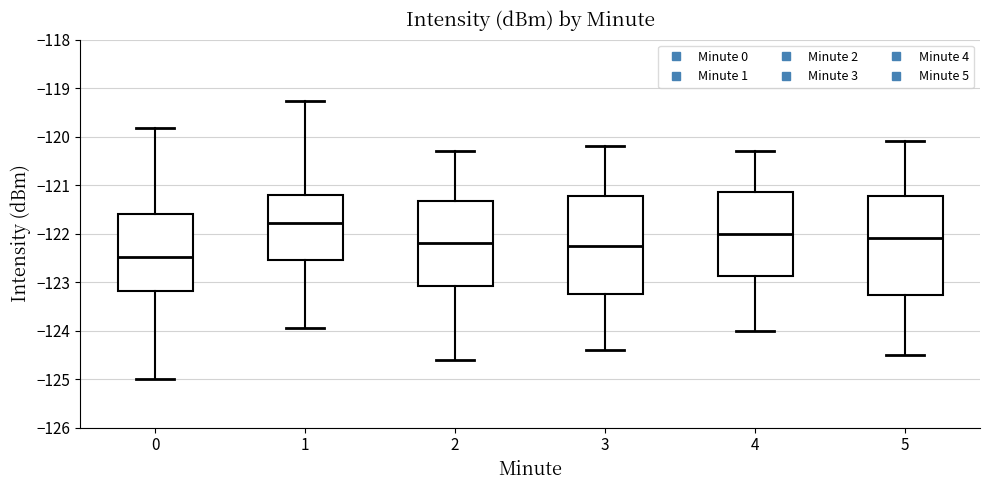

Reading left to right, transcribe this box plot: for each box, give where its median line is, the range the box spans, and where its two whiskers end, as read against the y-axis. The values are not printed on the chart, so give them approximately, as read against the axis.

0: median -122.5, box -123.2 to -121.6, whiskers -125.0 to -119.8
1: median -121.8, box -122.5 to -121.2, whiskers -124.0 to -119.3
2: median -122.2, box -123.1 to -121.3, whiskers -124.6 to -120.3
3: median -122.2, box -123.2 to -121.2, whiskers -124.4 to -120.2
4: median -122.0, box -122.9 to -121.1, whiskers -124.0 to -120.3
5: median -122.1, box -123.3 to -121.2, whiskers -124.5 to -120.1